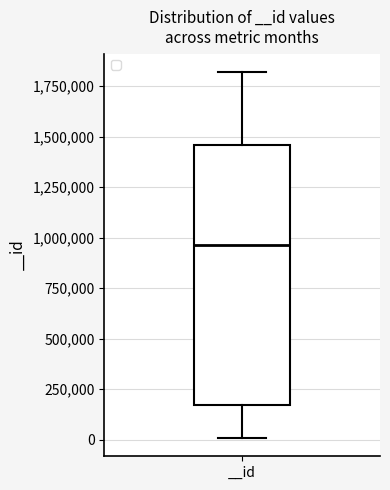

Transcribe this box plot: give where the median line is, the range the box spans, and where the two whiskers end, as read against the y-axis. The values are not printed on the chart, so give them approximately, as read against the axis.

median 950000, box 150000 to 1450000, whiskers 0 to 1800000